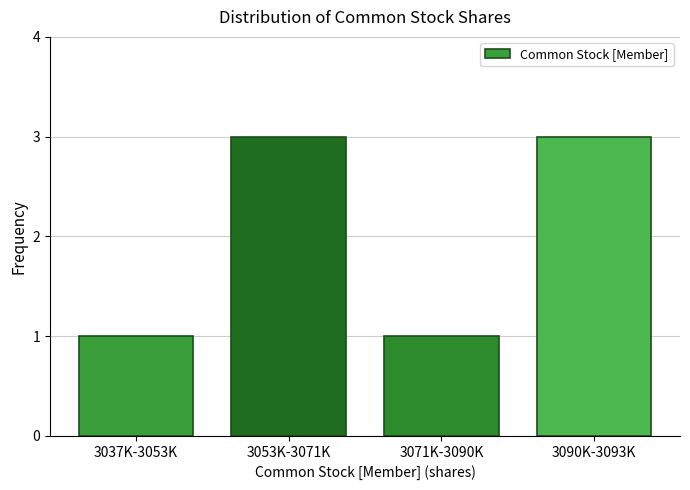

Reading left to right, what are all the values shown in this chart?

1	3	1	3